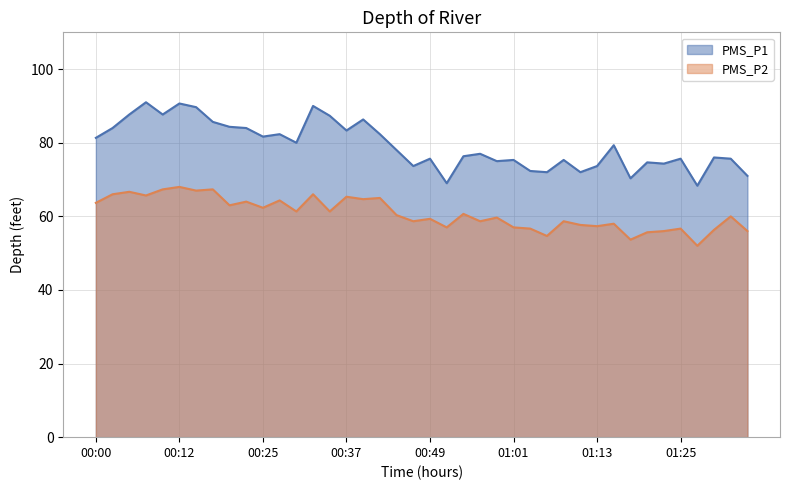

At which label is PMS_P1 closest to 79?

01:16